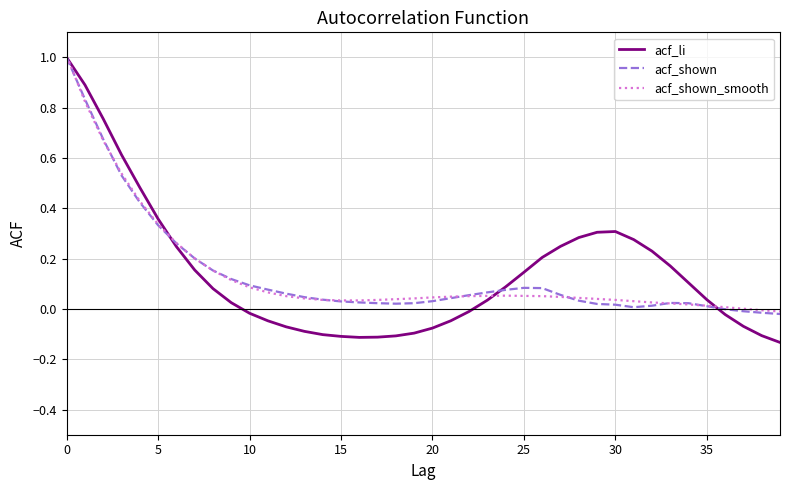

Which series has the widest spread of values?

acf_li